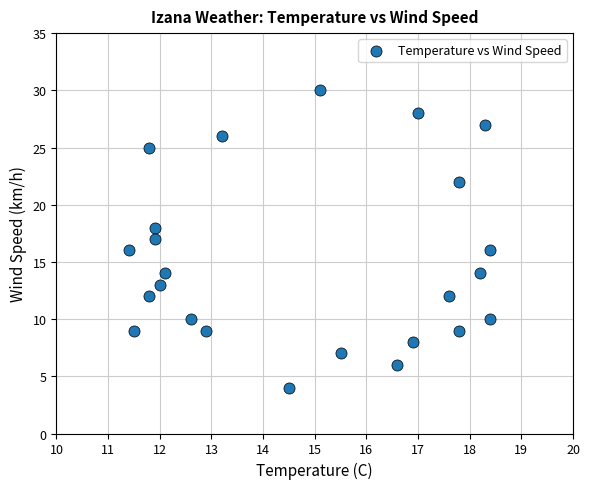

What is the range of Y values (max minus min)?

26